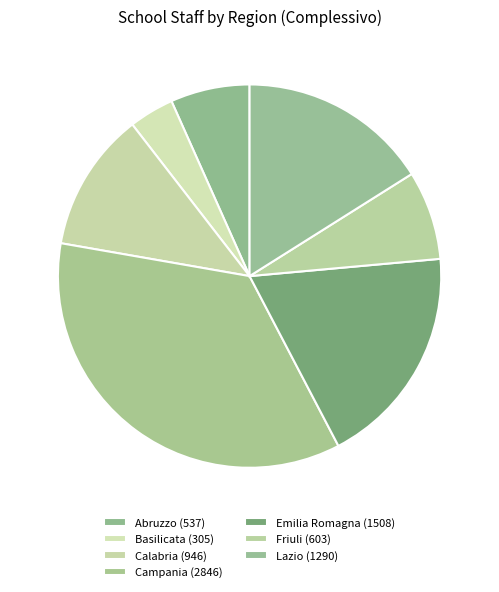

True or false: Lazio accounts for 16% of the total.

True